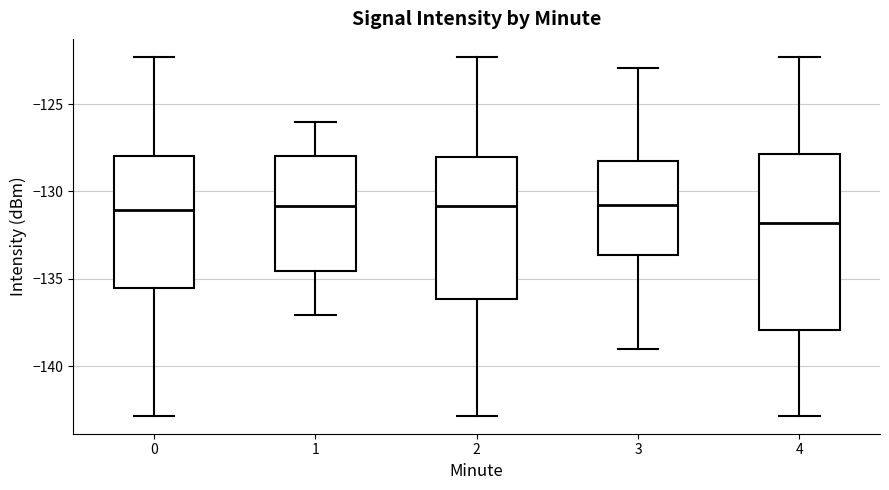

Which box is the tallest, from its lower edge to its upper edge?

4